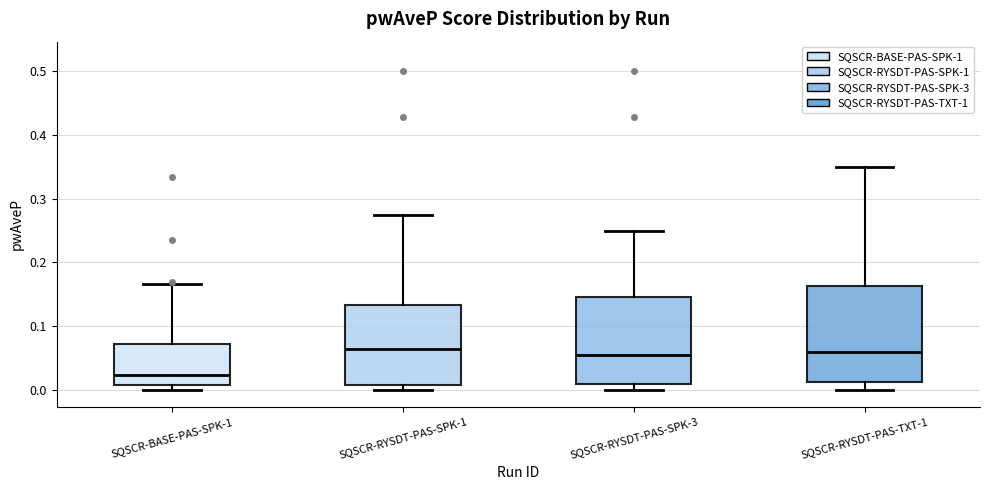

Reading left to right, transcribe this box plot: for each box, give where its median line is, the range the box spans, and where its two whiskers end, as read against the y-axis. The values are not printed on the chart, so give them approximately, as read against the axis.

SQSCR-BASE-PAS-SPK-1: median 0.02, box 0.01 to 0.07, whiskers 0.00 to 0.17
SQSCR-RYSDT-PAS-SPK-1: median 0.06, box 0.01 to 0.13, whiskers 0.00 to 0.27
SQSCR-RYSDT-PAS-SPK-3: median 0.06, box 0.01 to 0.15, whiskers 0.00 to 0.25
SQSCR-RYSDT-PAS-TXT-1: median 0.06, box 0.01 to 0.16, whiskers 0.00 to 0.35